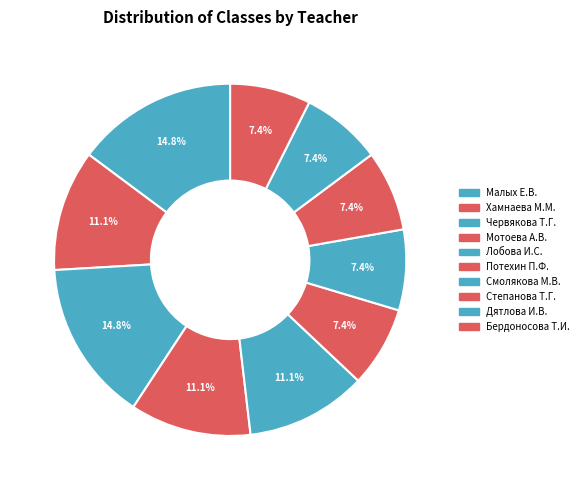

How many segments does this pie chart have?

10